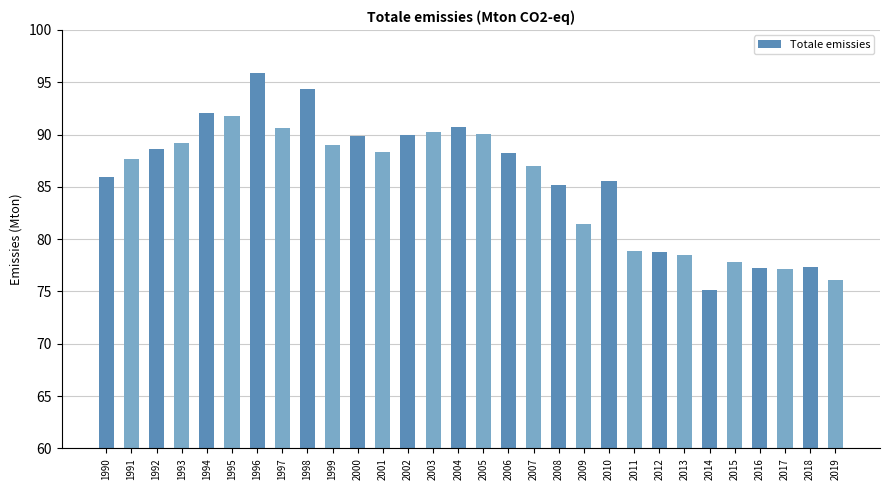

The value at 2003 is 41.7. True or false?

False